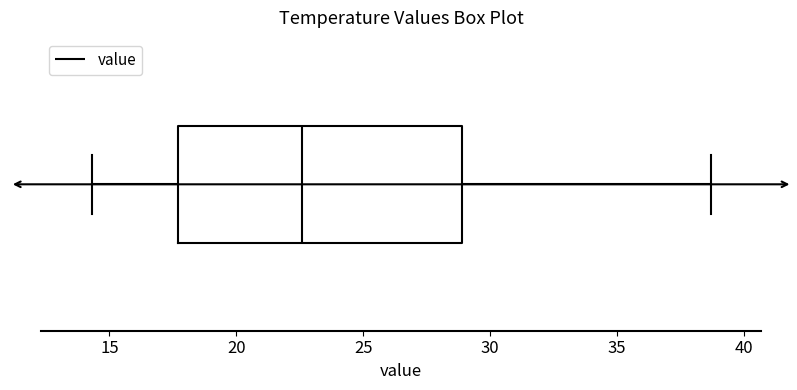

Transcribe this box plot: give where the median line is, the range the box spans, and where the two whiskers end, as read against the x-axis. The values are not printed on the chart, so give them approximately, as read against the axis.

median 22.5, box 17.5 to 29.0, whiskers 14.5 to 38.5